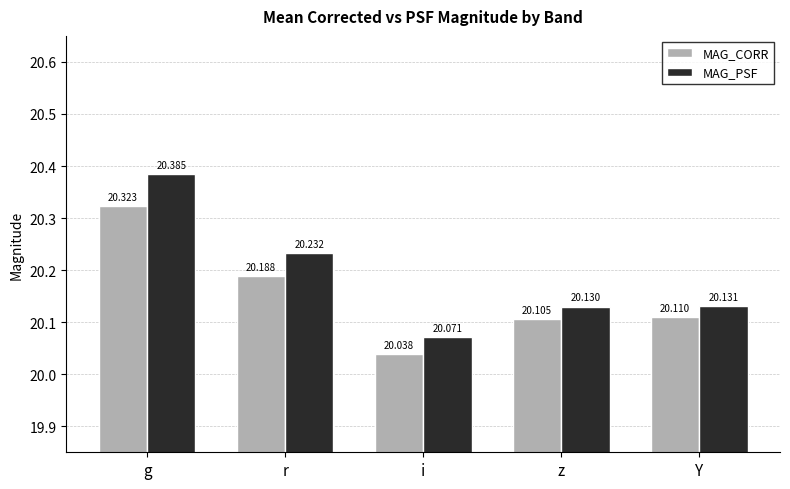

Reading left to right, extract all data points from this chart.

MAG_CORR: g=20.3	r=20.2	i=20.0	z=20.1	Y=20.1
MAG_PSF: g=20.4	r=20.2	i=20.1	z=20.1	Y=20.1